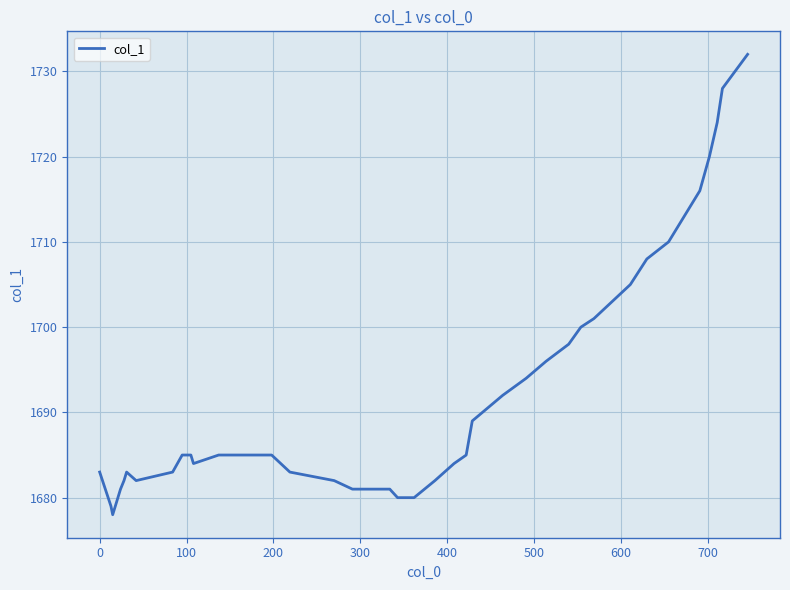

What is the minimum value shown in the chart?

1678